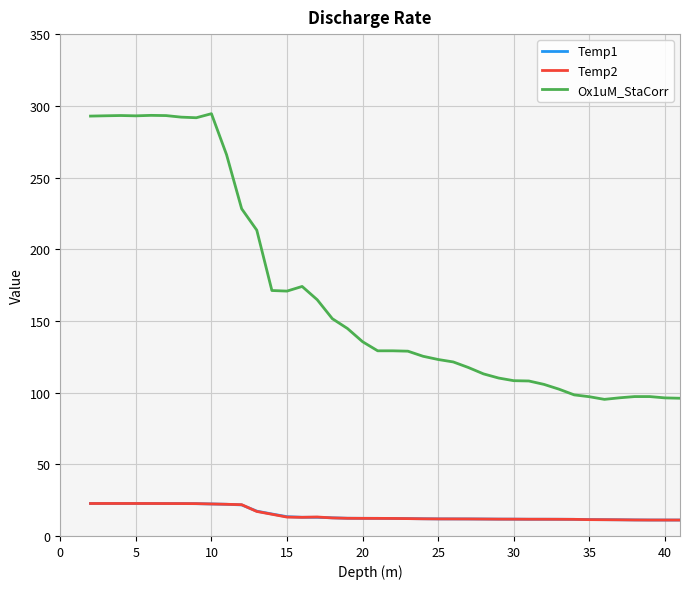

Which series has the widest spread of values?

Ox1uM_StaCorr